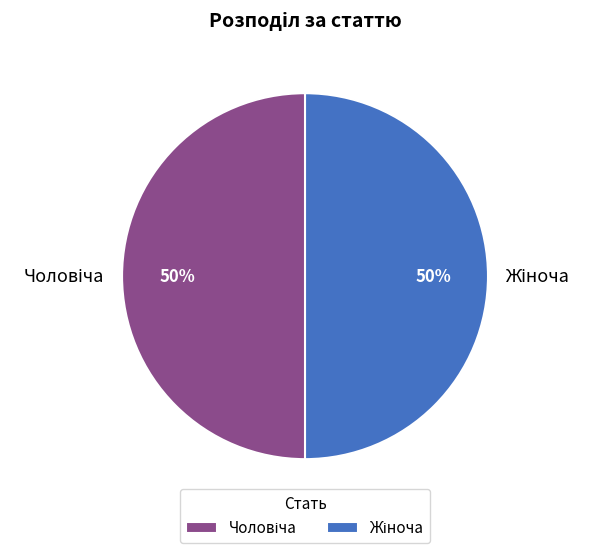

How many slices are in this pie chart?

2